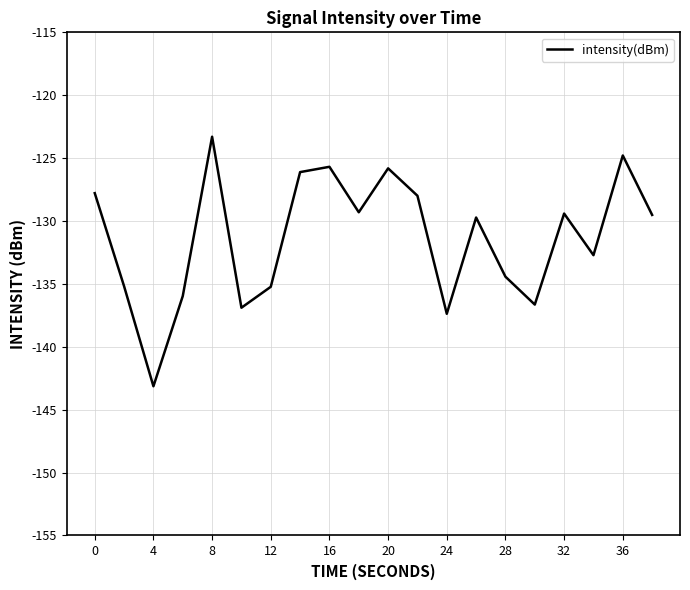

What is the smallest value displayed?

-143.1